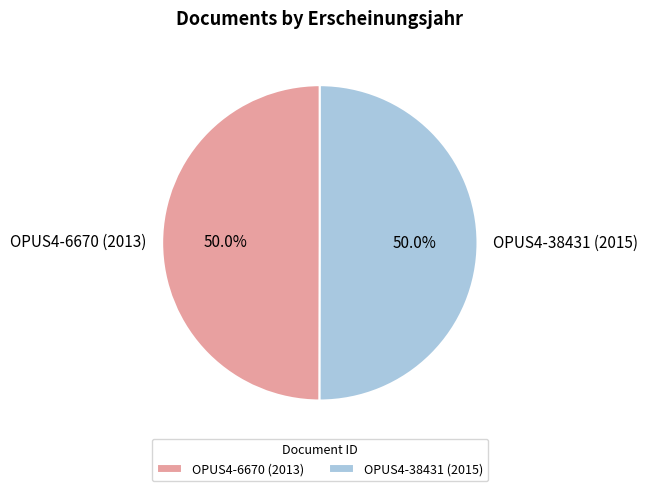

What percentage is NOT represented by OPUS4-38431 (2015)?

50.0%